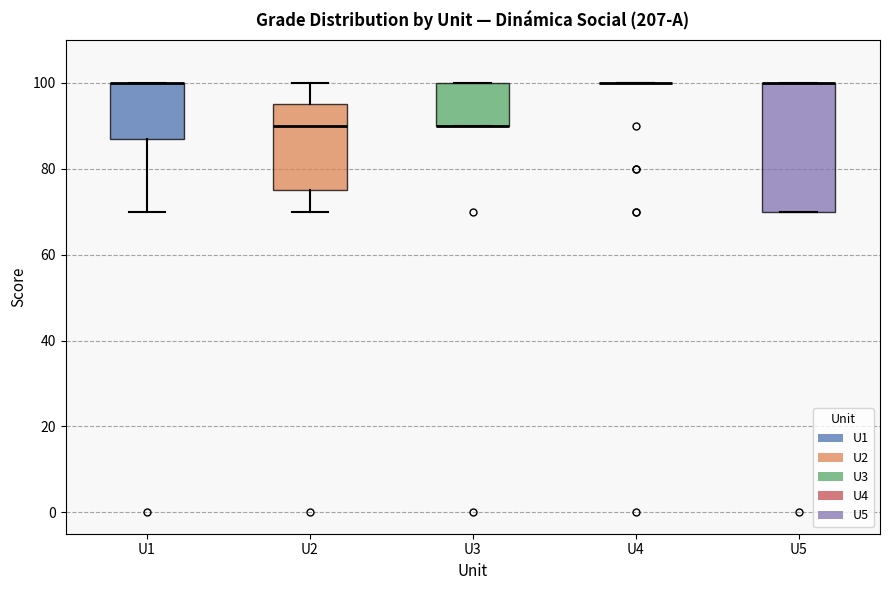

Reading left to right, read every box against the y-axis: the position of its median line, the range the box covers, and the ends of its whiskers. The values are not printed on the chart, so give them approximately, as read against the axis.

U1: median 100 (drawn on the box's upper edge), box 88 to 100, whiskers 70 to 100
U2: median 90, box 76 to 96, whiskers 70 to 100
U3: median 90 (drawn on the box's lower edge), box 90 to 100, whiskers 90 to 100
U4: box collapsed to a line at 100, whiskers 100 to 100
U5: median 100 (drawn on the box's upper edge), box 70 to 100, whiskers 70 to 100